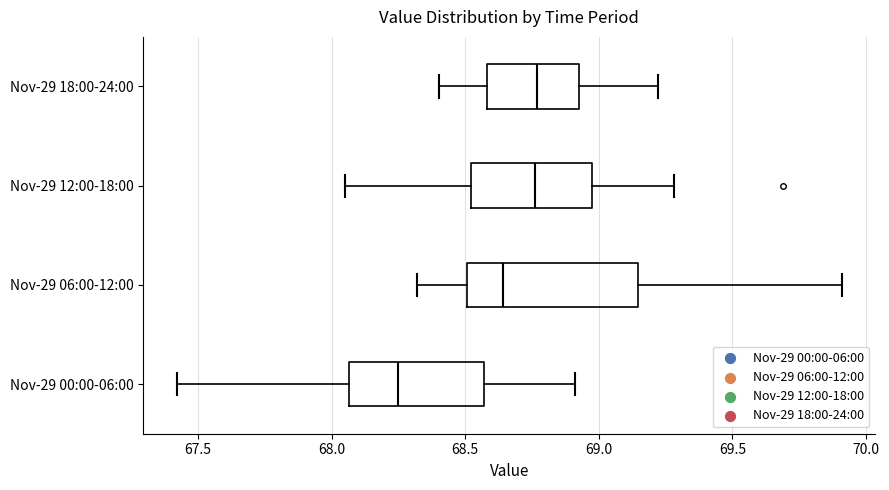

Reading bottom to top, read every box against the x-axis: the position of its median line, the range the box covers, and the ends of its whiskers. The values are not printed on the chart, so give them approximately, as read against the axis.

Nov-29 00:00-06:00: median 68.25, box 68.05 to 68.55, whiskers 67.40 to 68.90
Nov-29 06:00-12:00: median 68.65, box 68.50 to 69.15, whiskers 68.30 to 69.90
Nov-29 12:00-18:00: median 68.75, box 68.50 to 69.00, whiskers 68.05 to 69.30
Nov-29 18:00-24:00: median 68.75, box 68.60 to 68.95, whiskers 68.40 to 69.20